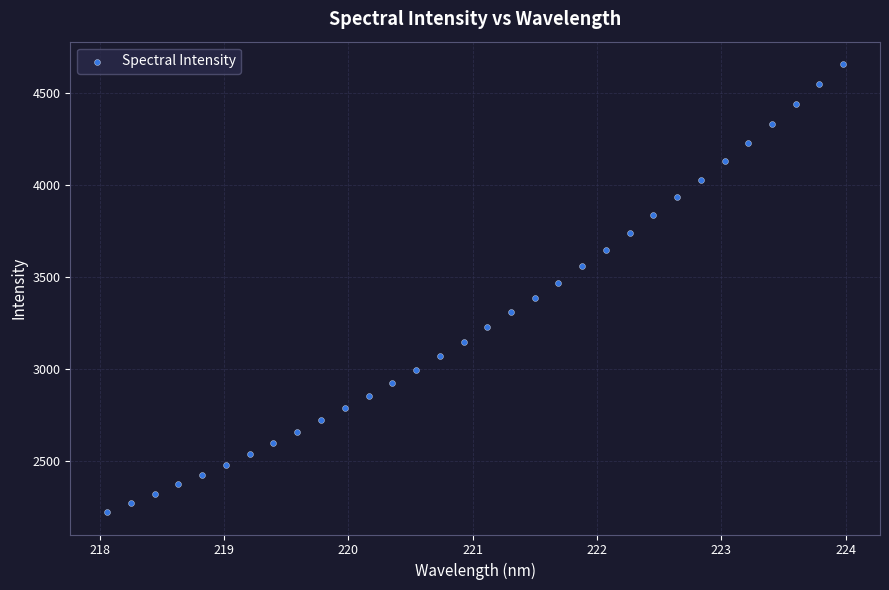

What is the range of X values (max minus min)?

5.9